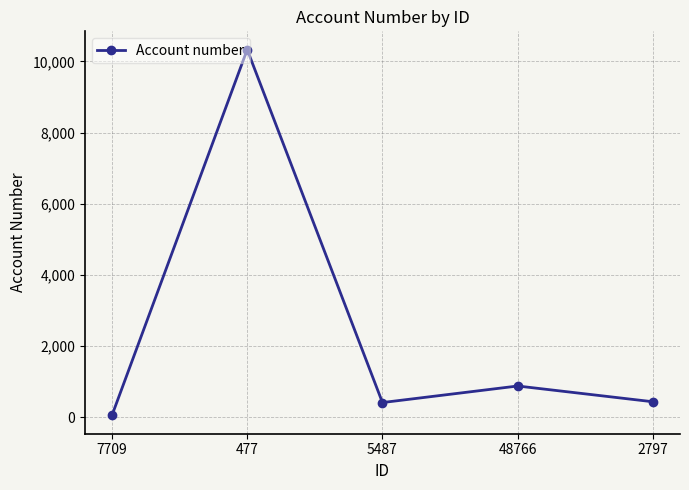

What is the minimum value shown in the chart?

50